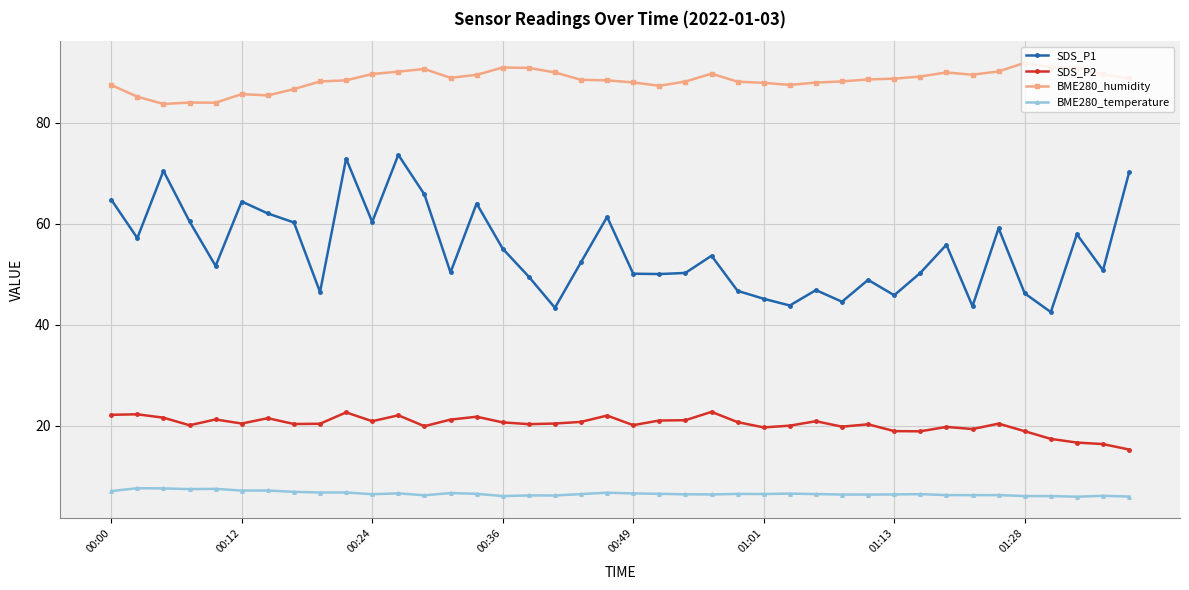

What is the sum of all SDS_P2 values?

810.5